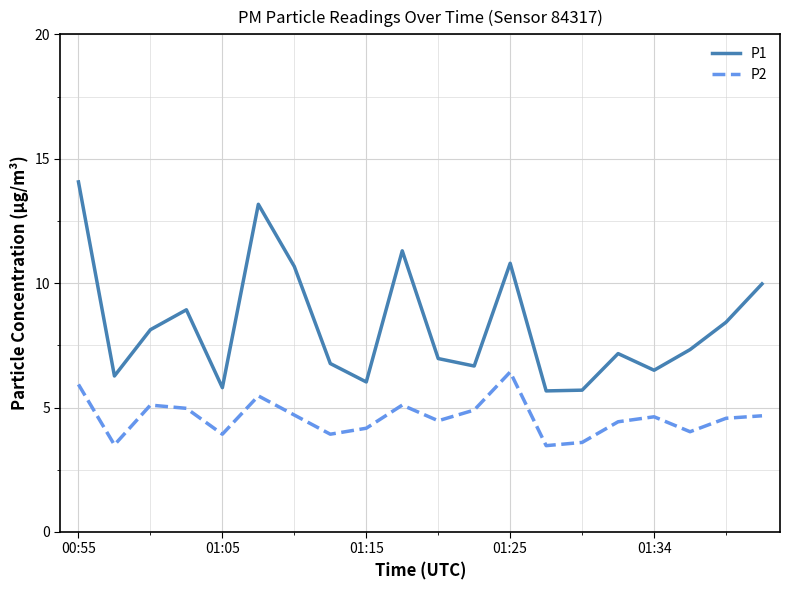

How many lines are shown in the chart?

2